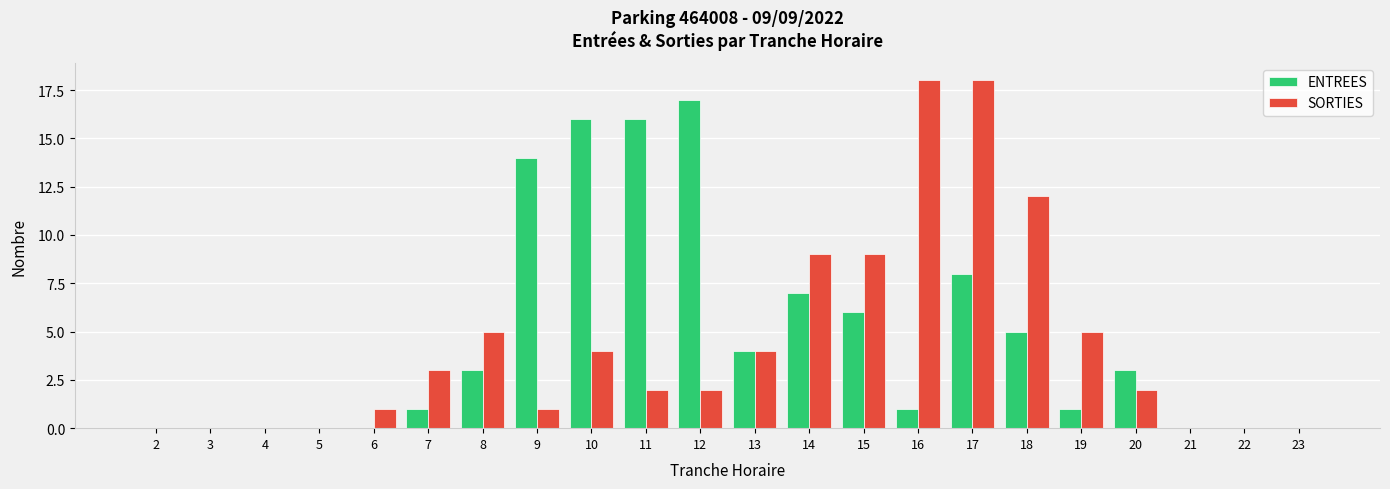

Which series has the largest total across all categories?

ENTREES